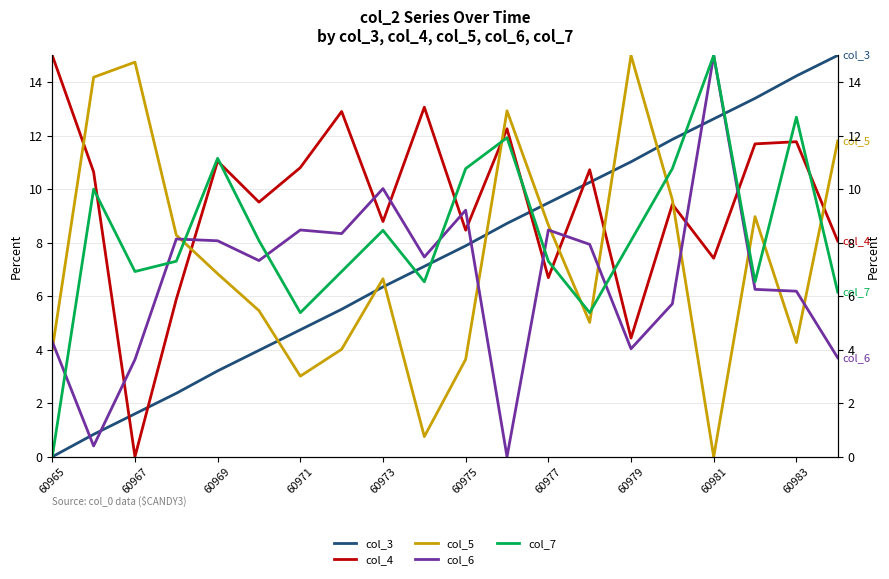

At how many categories does at least one series exceed 11?

13